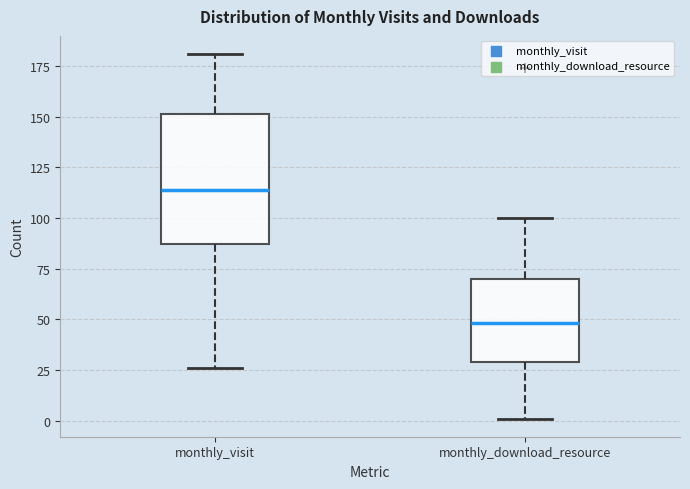

Reading left to right, read every box against the y-axis: the position of its median line, the range the box covers, and the ends of its whiskers. The values are not printed on the chart, so give them approximately, as read against the axis.

monthly_visit: median 115, box 85 to 150, whiskers 25 to 180
monthly_download_resource: median 50, box 30 to 70, whiskers 0 to 100